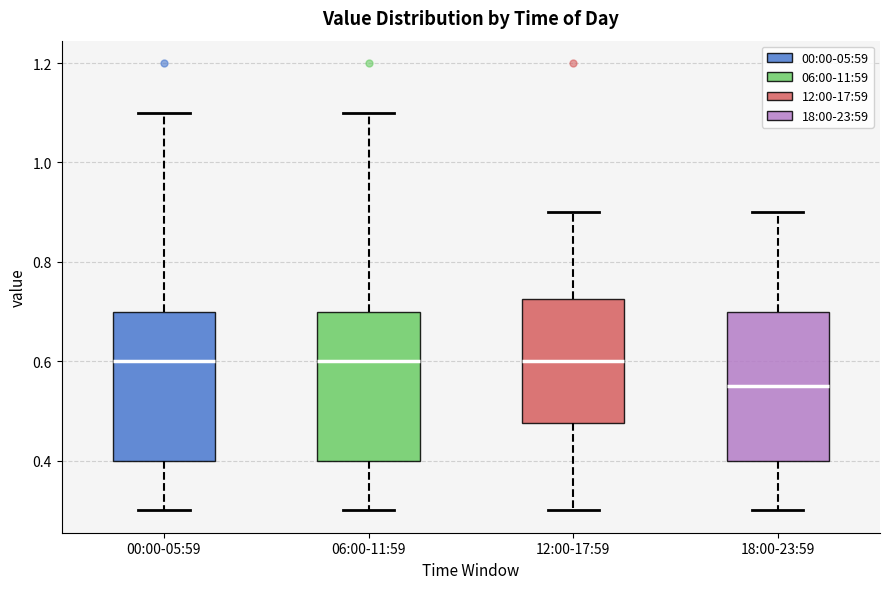

Reading left to right, transcribe this box plot: for each box, give where its median line is, the range the box spans, and where its two whiskers end, as read against the y-axis. The values are not printed on the chart, so give them approximately, as read against the axis.

00:00-05:59: median 0.60, box 0.40 to 0.70, whiskers 0.30 to 1.10
06:00-11:59: median 0.60, box 0.40 to 0.70, whiskers 0.30 to 1.10
12:00-17:59: median 0.60, box 0.48 to 0.72, whiskers 0.30 to 0.90
18:00-23:59: median 0.56, box 0.40 to 0.70, whiskers 0.30 to 0.90